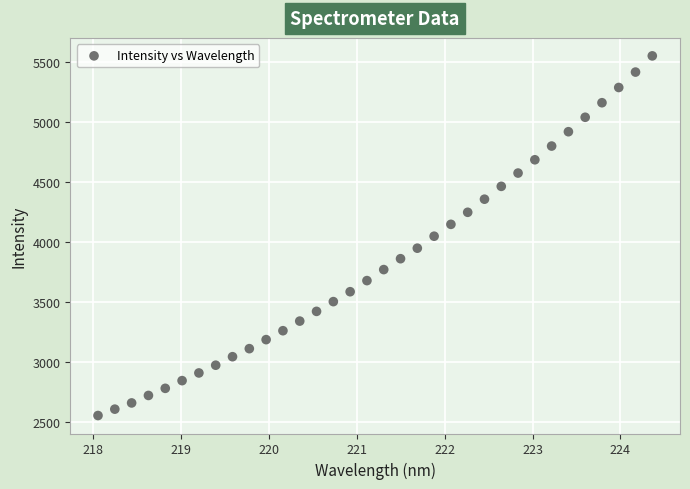

What is the range of Y values (max minus min)?

2997.0